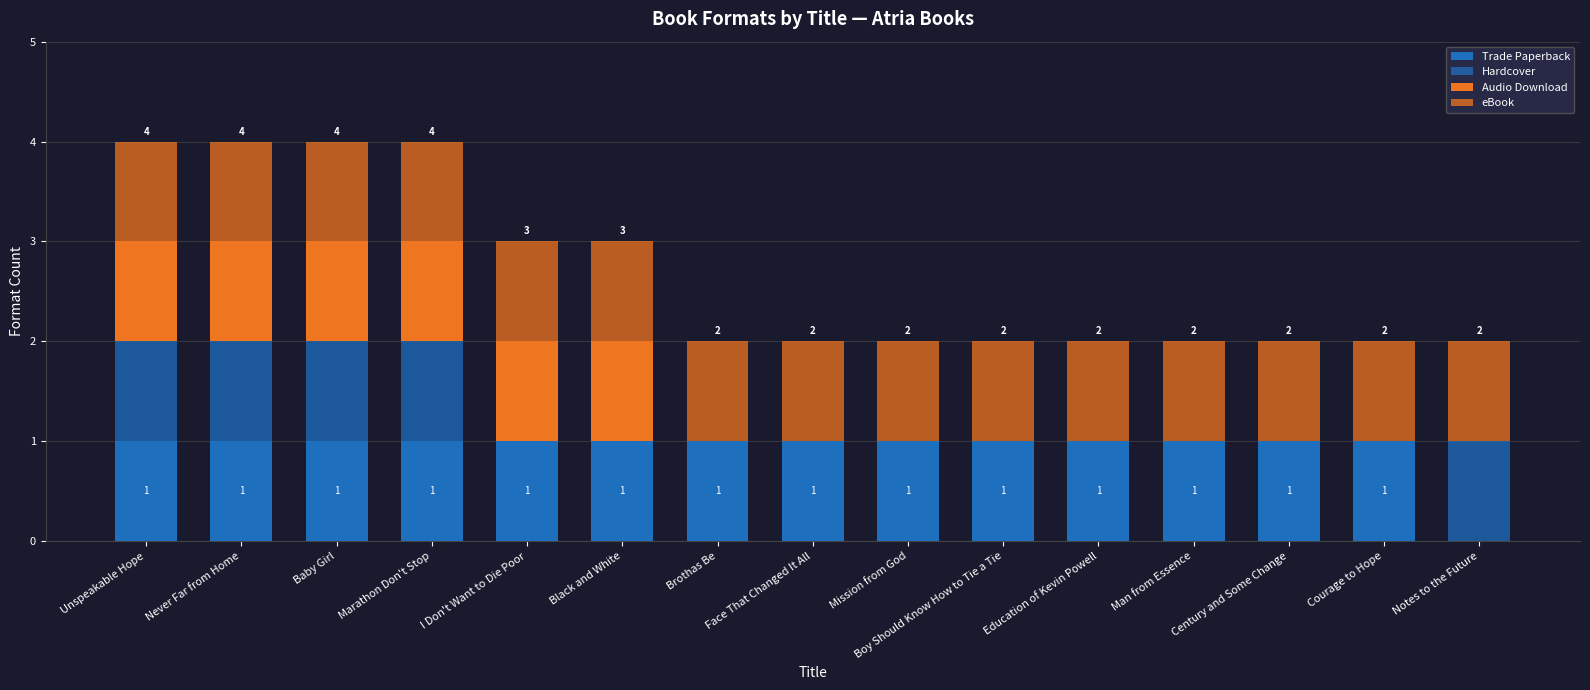

Does the chart contain stacked bars?

Yes